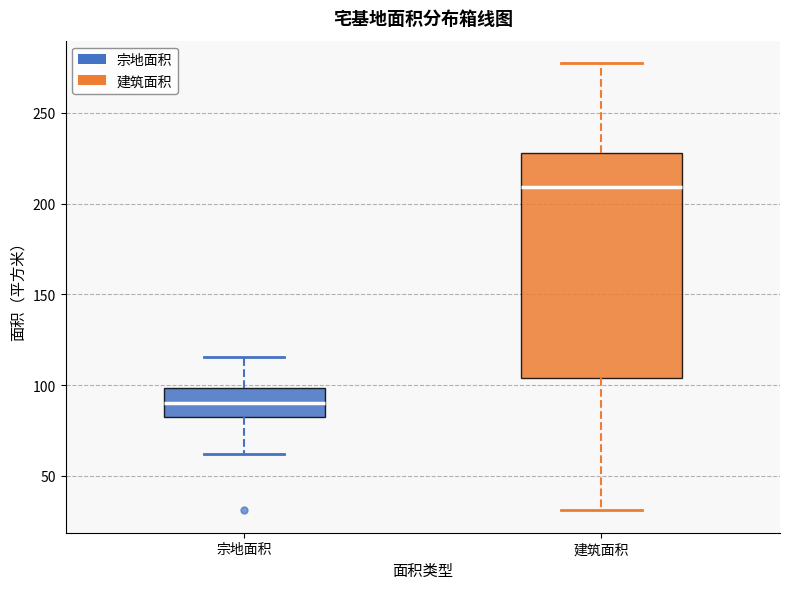

Reading left to right, read every box against the y-axis: the position of its median line, the range the box covers, and the ends of its whiskers. The values are not printed on the chart, so give them approximately, as read against the axis.

宗地面积: median 90, box 80 to 100, whiskers 60 to 115
建筑面积: median 210, box 105 to 230, whiskers 30 to 275